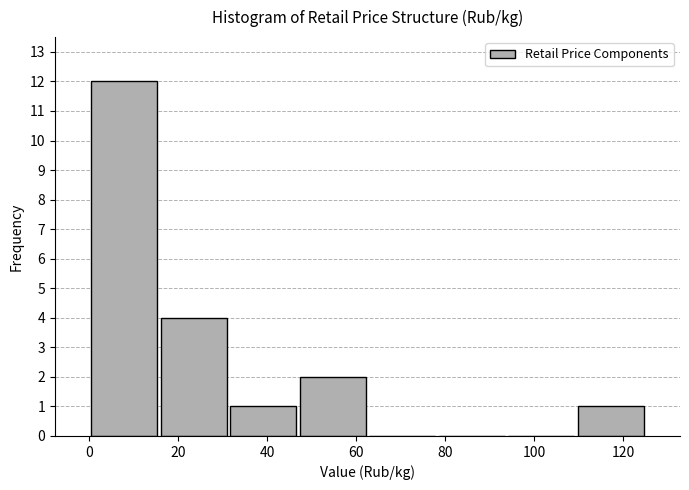

Reading left to right, list every bar in this chart as the range it spans on the x-axis followed by its height. Neither the bar edges nor the heights are printed on the chart, so give them approximately, as read against the axes.

0 to 16: 12
16 to 32: 4
32 to 46: 1
46 to 62: 2
62 to 78: 0
78 to 94: 0
94 to 110: 0
110 to 124: 1